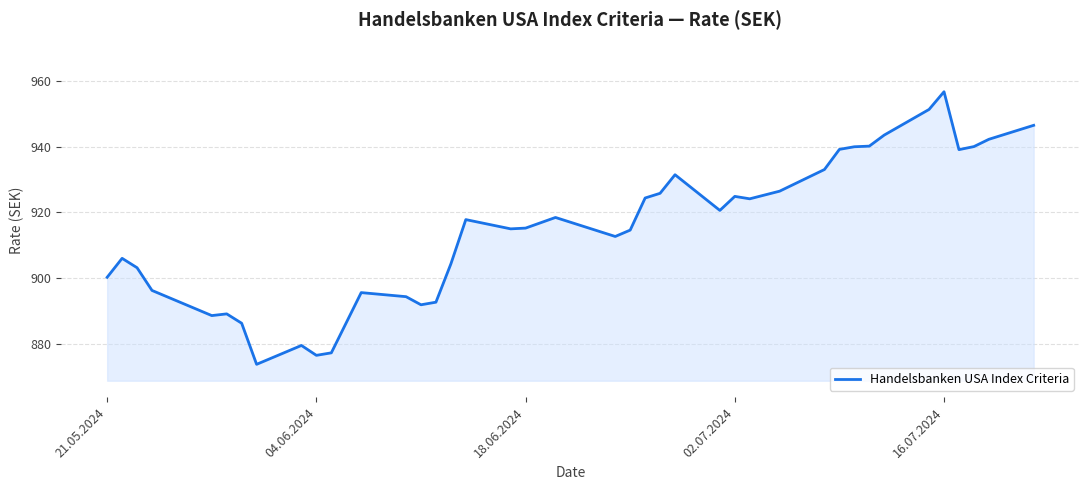

Count the number of values greater than 917.

20